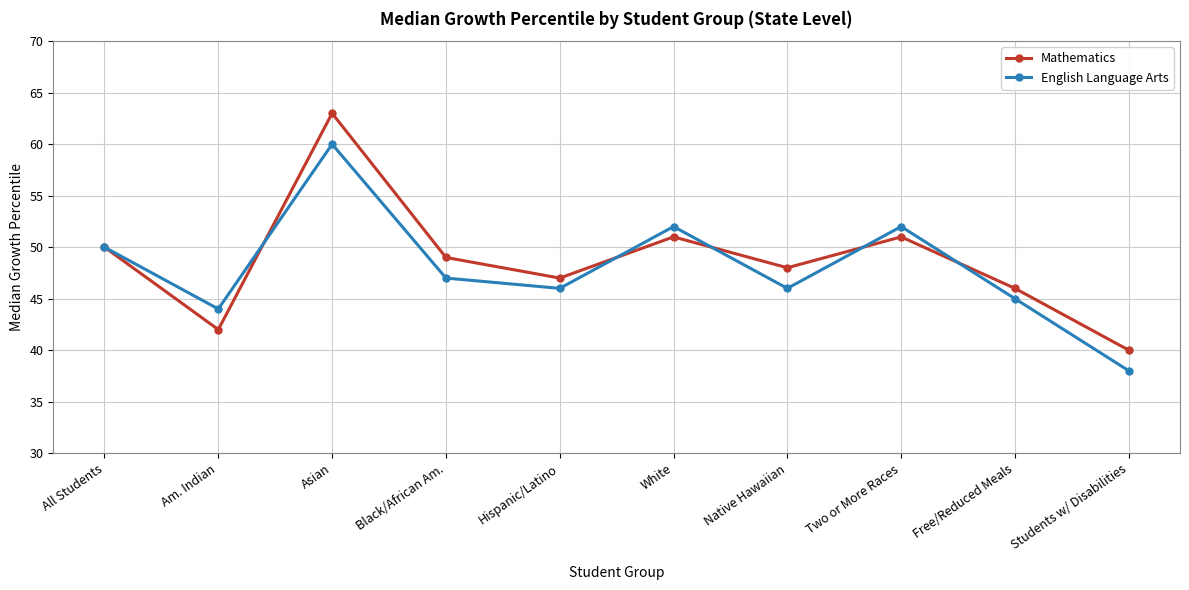

What is the approximate value of English Language Arts at Free/Reduced Meals, to the nearest 5?

45